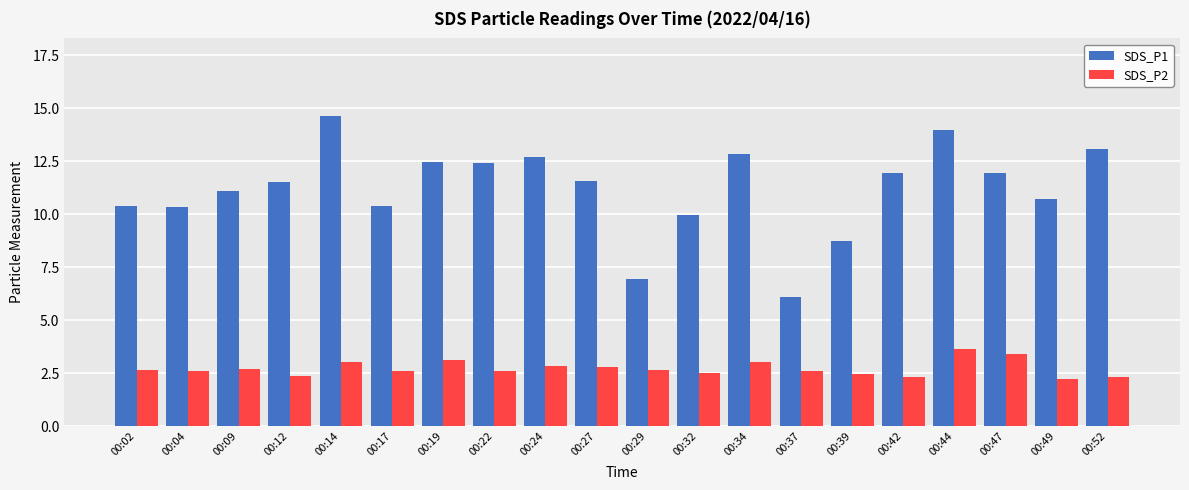

What is the difference between the highest and lowest values at 00:44?

10.3